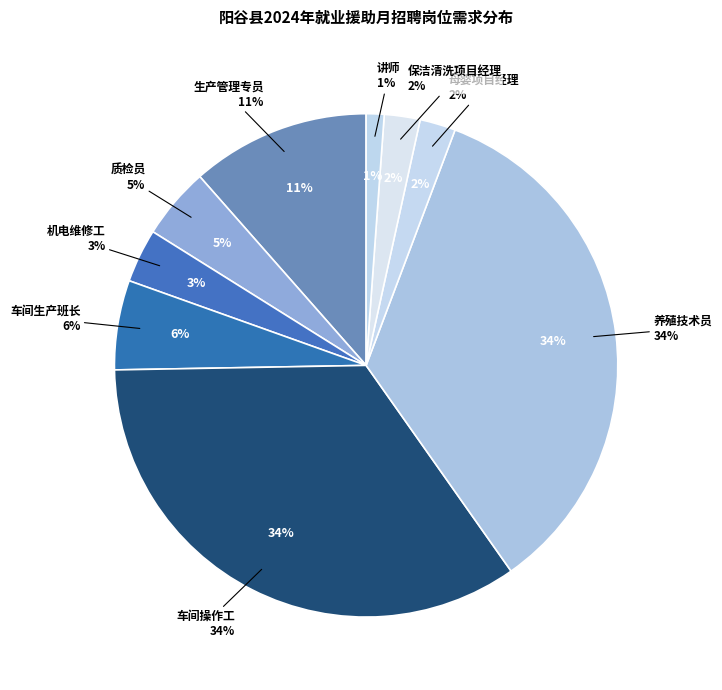

How many slices are in this pie chart?

9